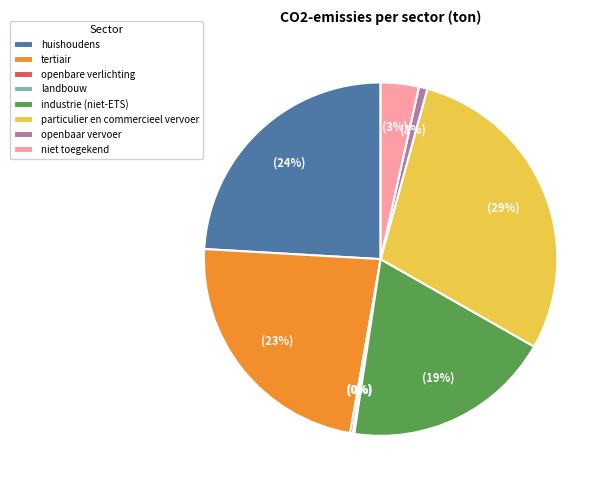

Combined, do particulier en commercieel vervoer and huishoudens account for over 50%?

Yes